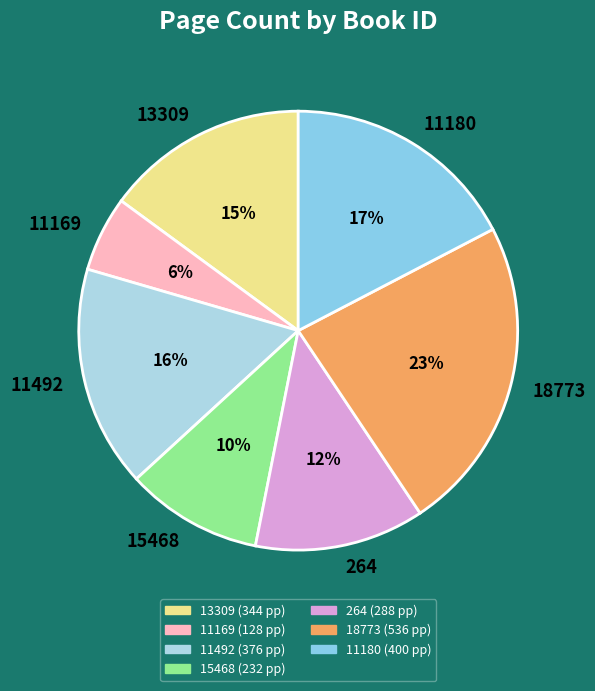

What is the ratio of the value at 18773 to the value at 15468?

2.3